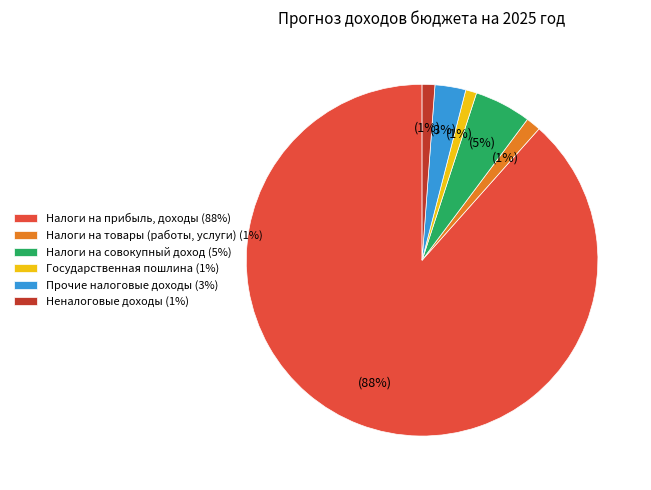

What is the majority slice?

Налоги на прибыль, доходы